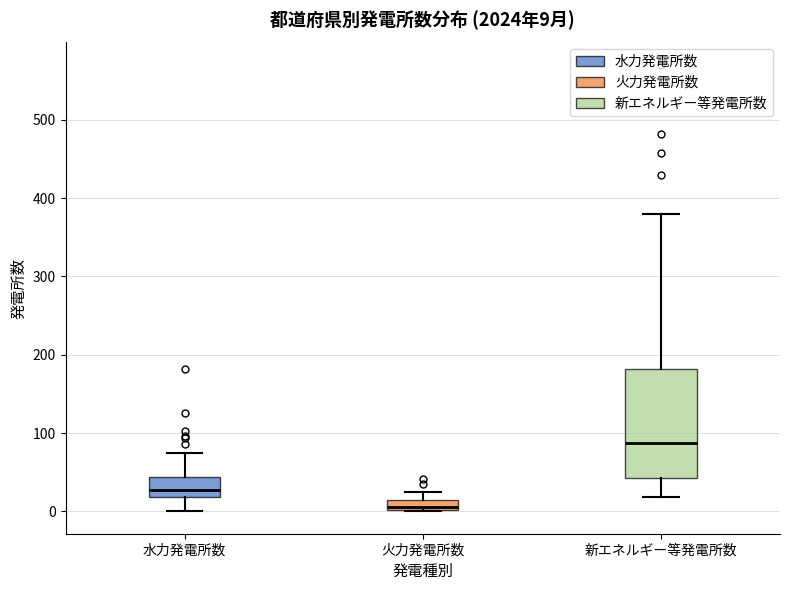

Comparing the boxes themselves (not the whiskers), which one is the tallest?

新エネルギー等発電所数